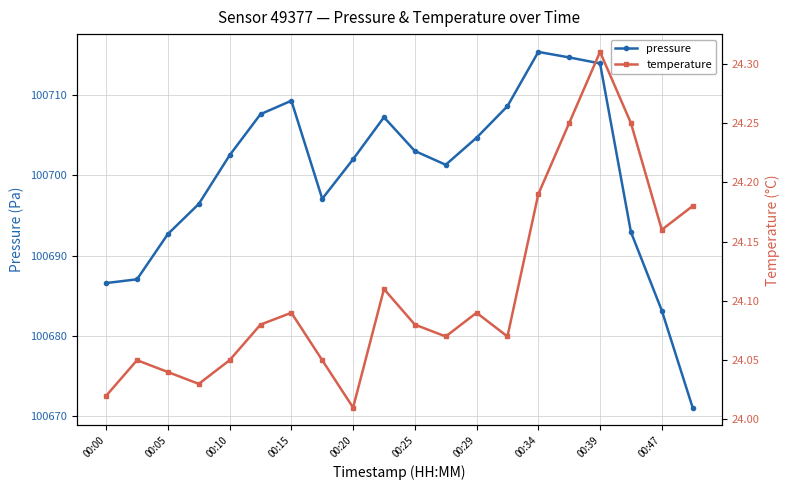

What is the average value of the pressure series?

100699.9